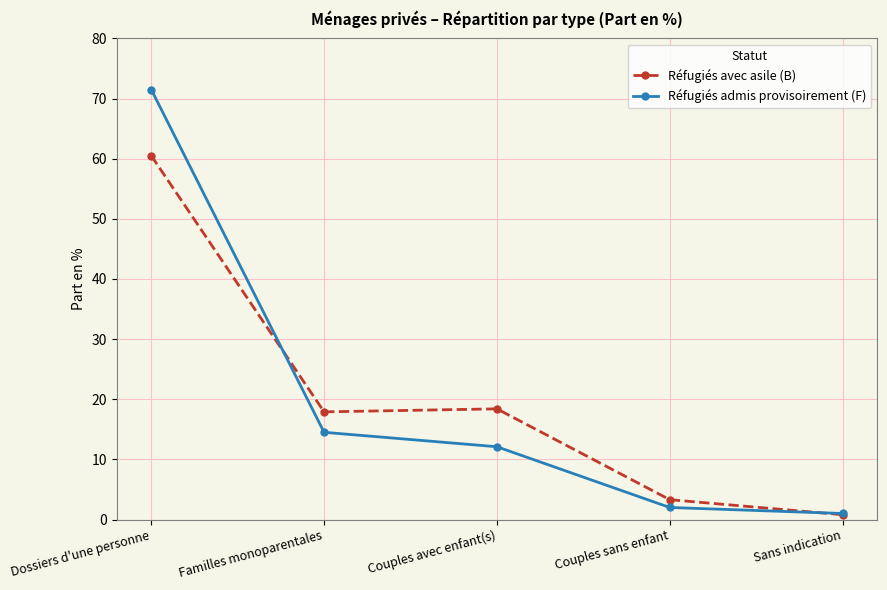

What are all the series names shown in the legend?

Réfugiés avec asile (B), Réfugiés admis provisoirement (F)